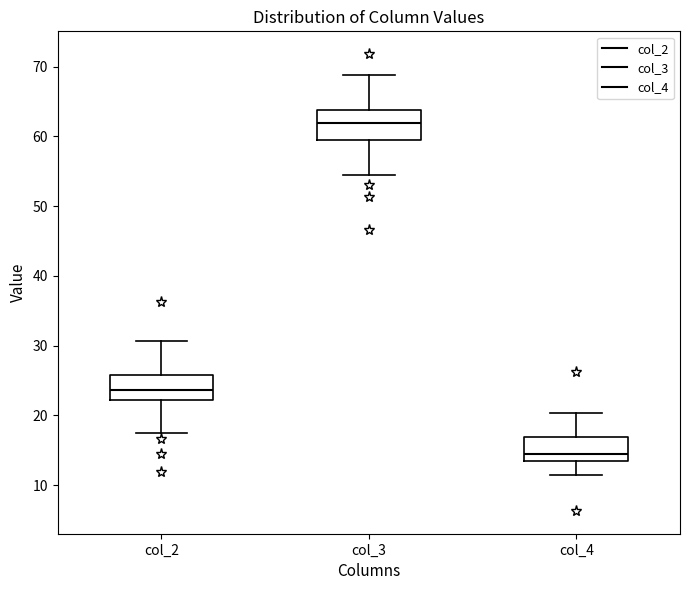

Reading left to right, transcribe this box plot: for each box, give where its median line is, the range the box spans, and where its two whiskers end, as read against the y-axis. The values are not printed on the chart, so give them approximately, as read against the axis.

col_2: median 24, box 22 to 26, whiskers 18 to 31
col_3: median 62, box 60 to 64, whiskers 55 to 69
col_4: median 14, box 13 to 17, whiskers 12 to 20